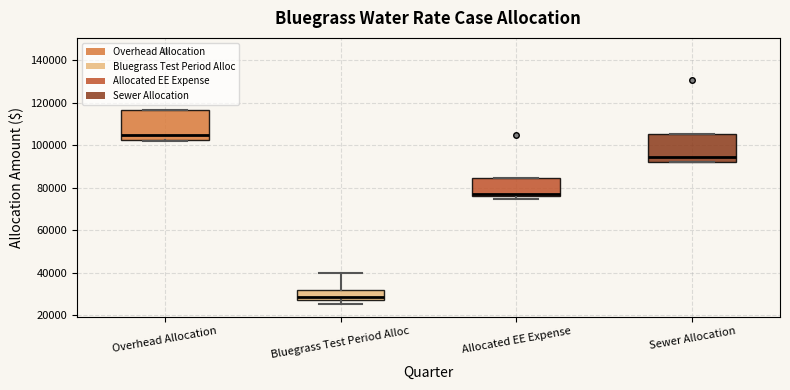

Which box has the lowest median line?

Bluegrass Test Period Alloc